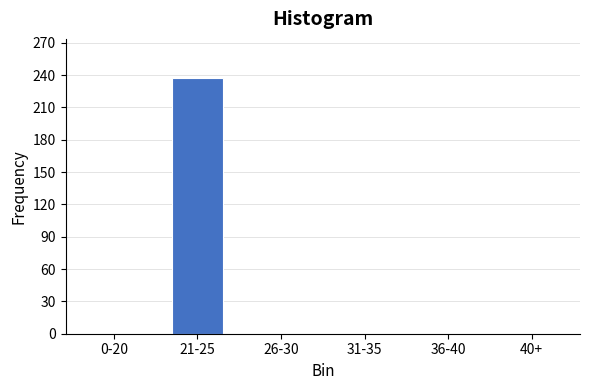

Reading left to right, transcribe all the data shown in this chart.

0-20=0	21-25=237	26-30=0	31-35=0	36-40=0	40+=0